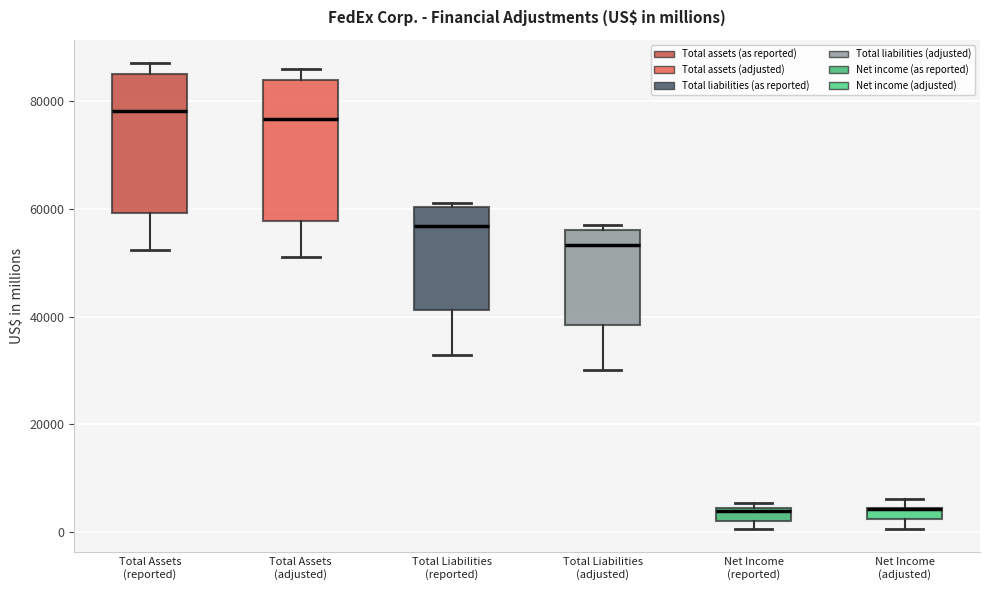

Where does the median line of the box for Total Liabilities (reported) sit on the y-axis? The values are not printed on the chart, so give them approximately, as read against the axis.

56000